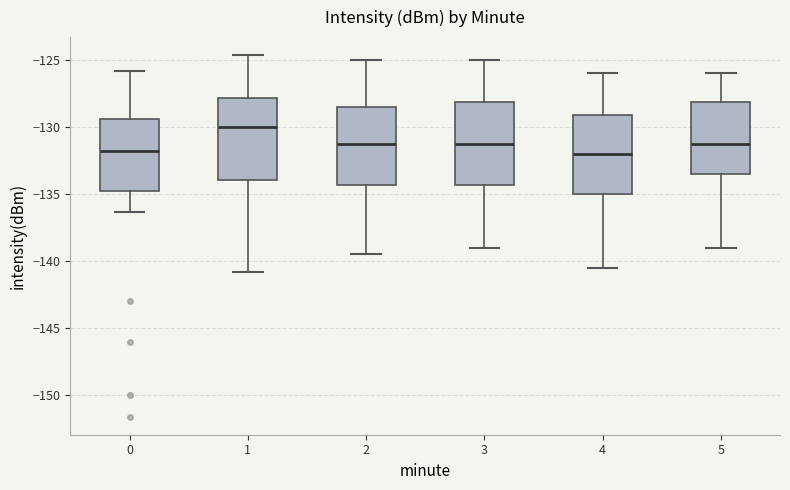

Where does the median line of the box at x = 2 sit on the y-axis? The values are not printed on the chart, so give them approximately, as read against the axis.

-131.0